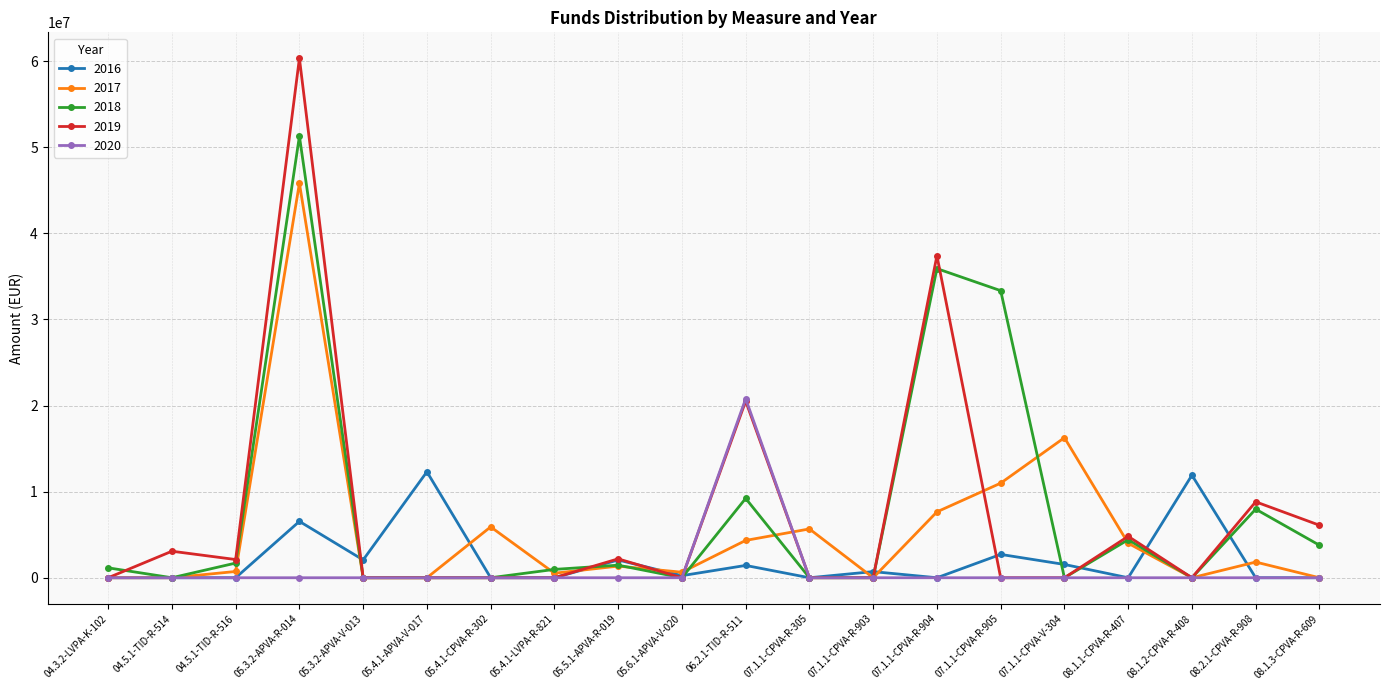

Which series has the largest range (max minus min)?

2019